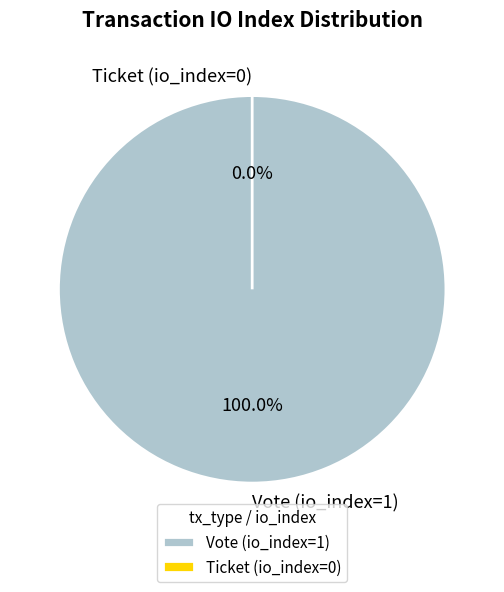

Which slice is the smallest?

Ticket (io_index=0)